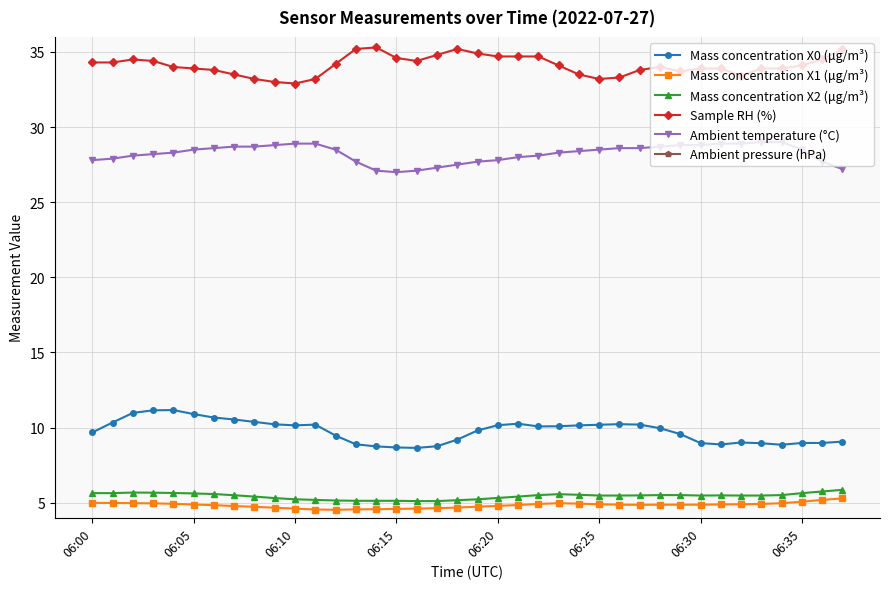

The Mass concentration X0 (μg/m³) series shows 3.0 at 36. True or false?

False